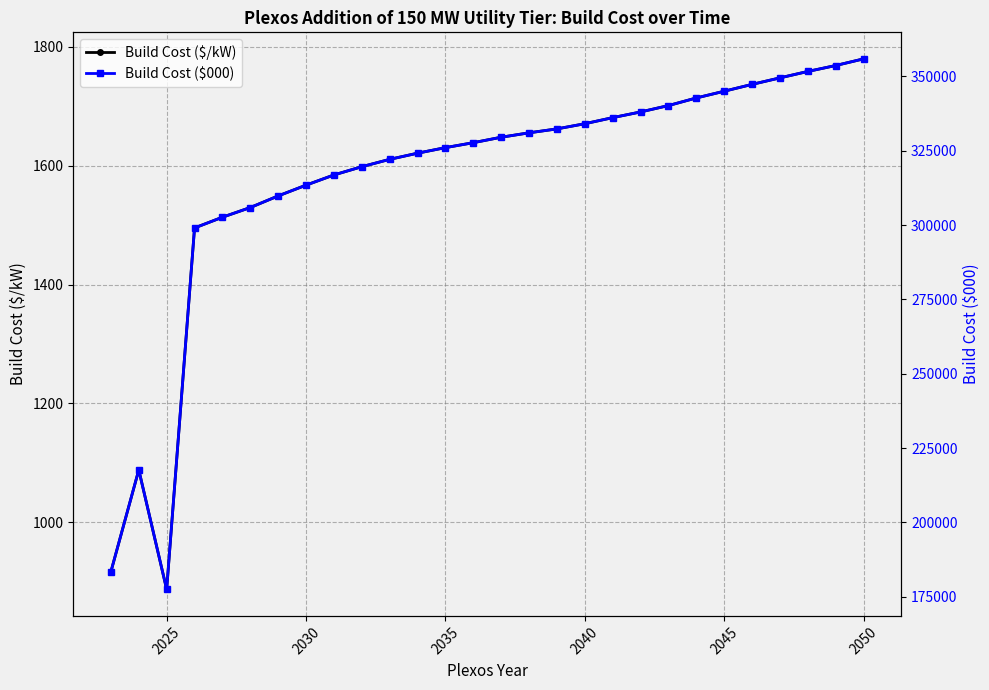

What is the value of the Build Cost ($/kW) point at the 15th from the left?

1647.8